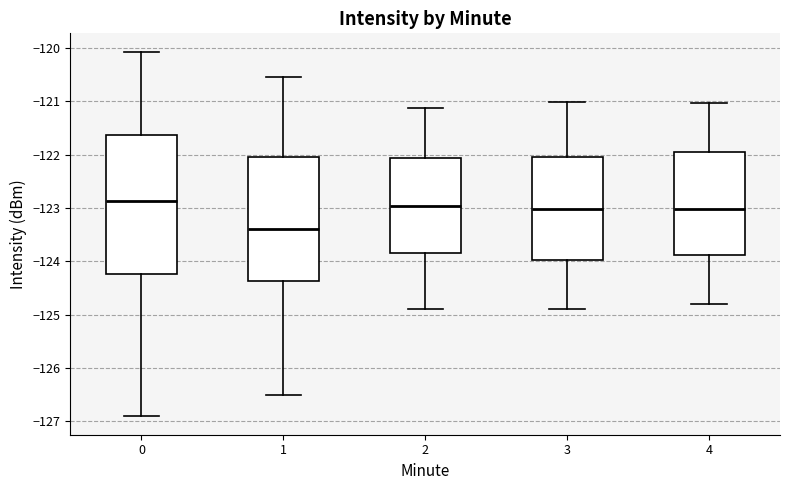

Comparing the boxes themselves (not the whiskers), which one is the tallest?

0